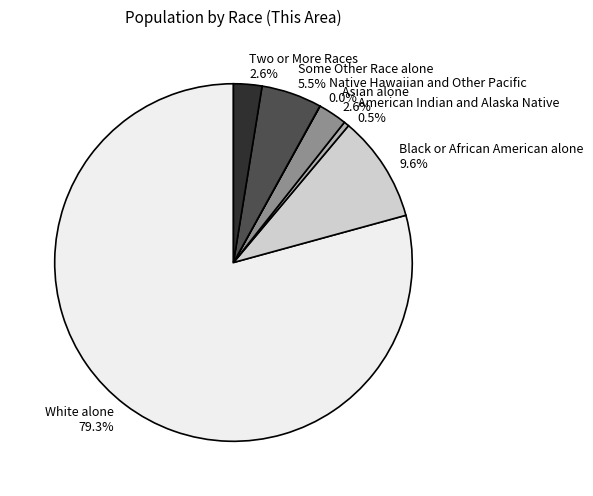

Is the sum of White alone and Asian alone greater than half?

Yes